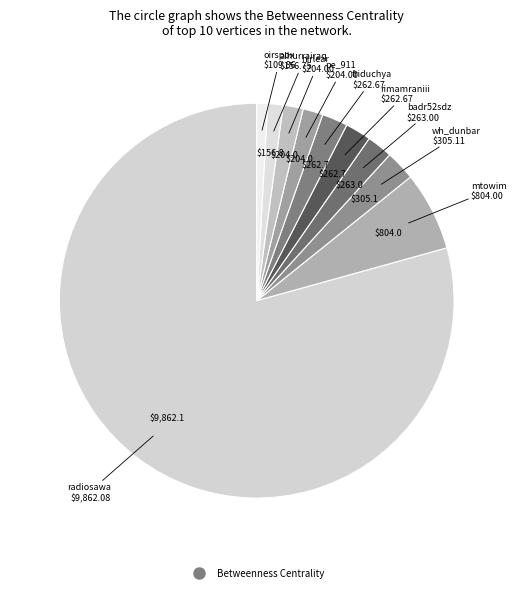

How many slices are in this pie chart?

10